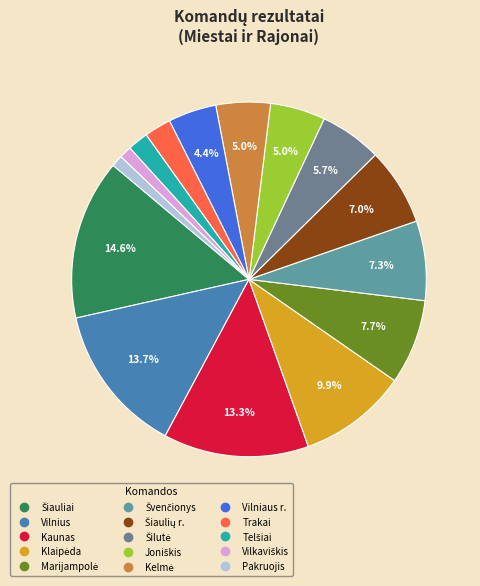

True or false: Telšiai accounts for 2% of the total.

True